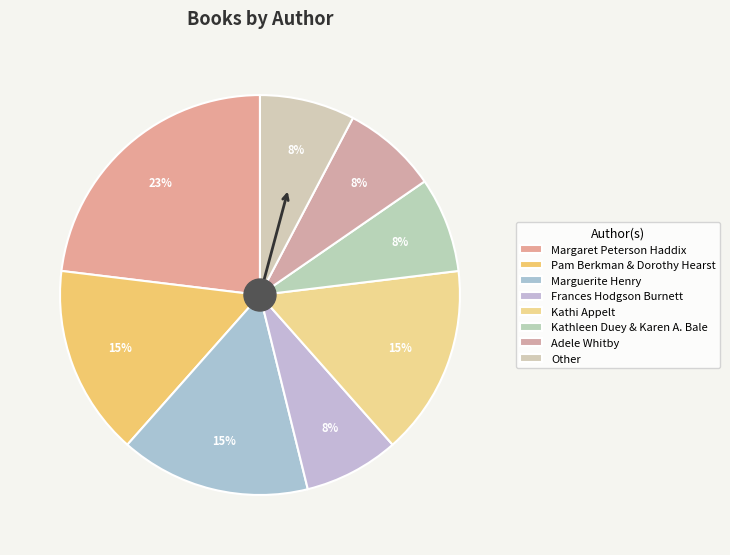

To the nearest percent, what is the difference between the Margaret Peterson Haddix and Other slice percentages?

15%